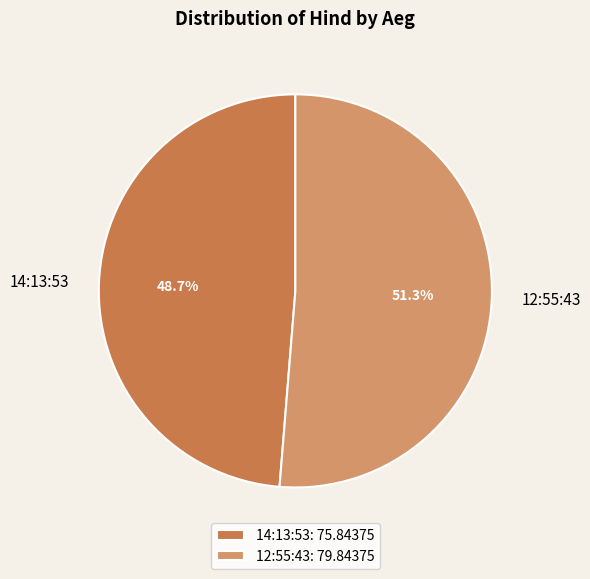

Which category has the biggest portion of the pie?

12:55:43